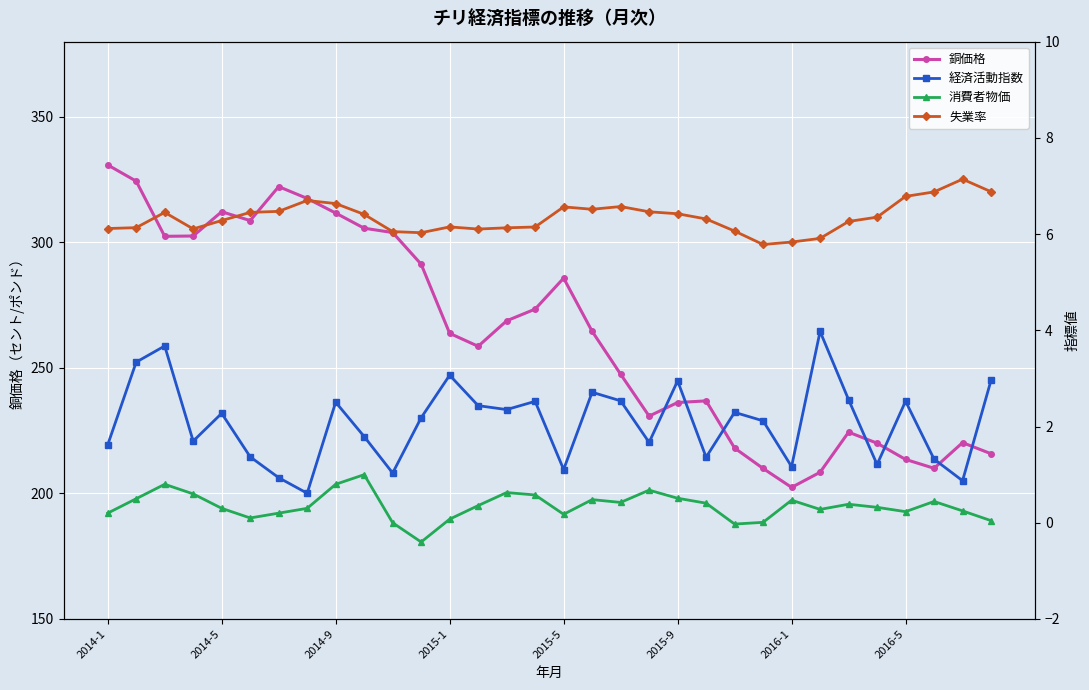

Rank the series by their maximum value, from highest to lowest.

銅価格, 失業率, 経済活動指数, 消費者物価